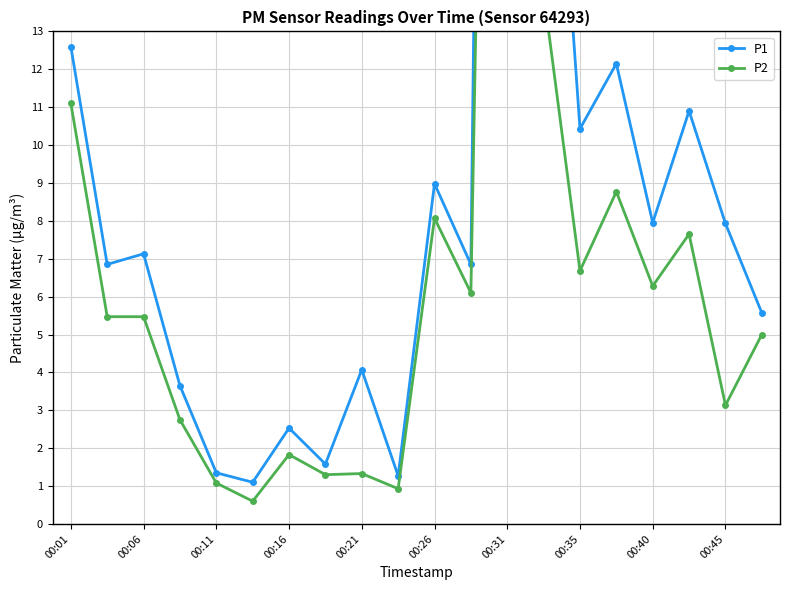

What is the difference between the second highest and second lowest values in the P2 series?

13.1